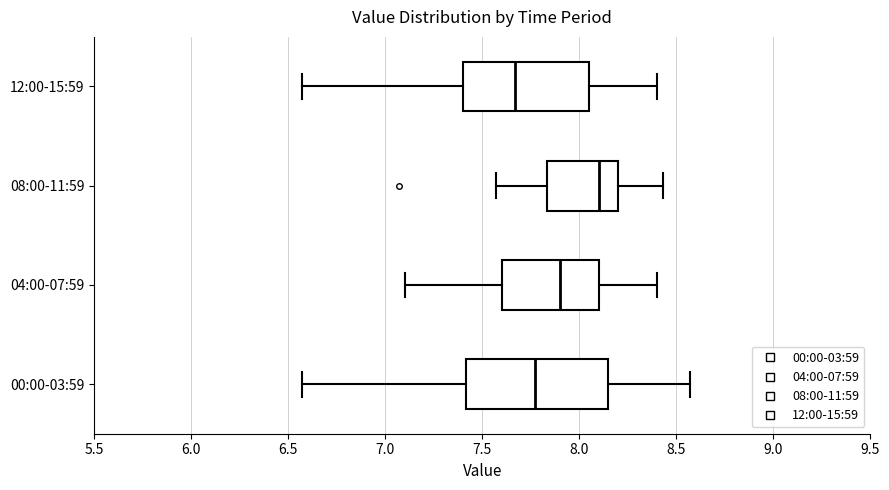

Which box is the widest, from its left edge to its right edge?

00:00-03:59